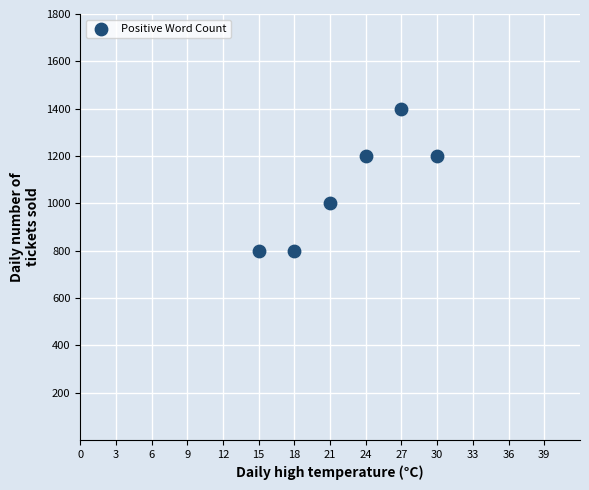

What is the range of X values (max minus min)?

15